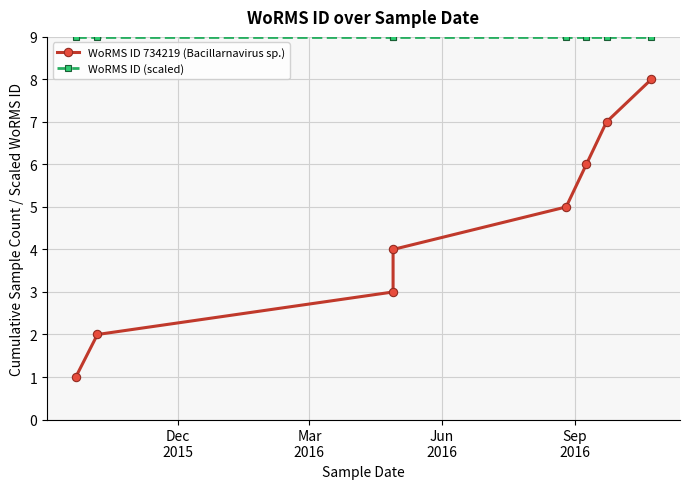

How many lines are shown in the chart?

2